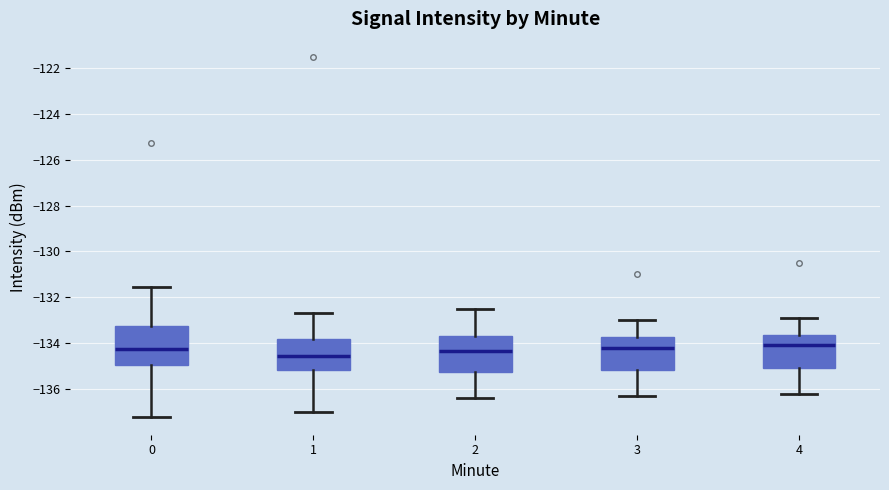

Where does the median line of the box at x = 3 sit on the y-axis? The values are not printed on the chart, so give them approximately, as read against the axis.

-134.2